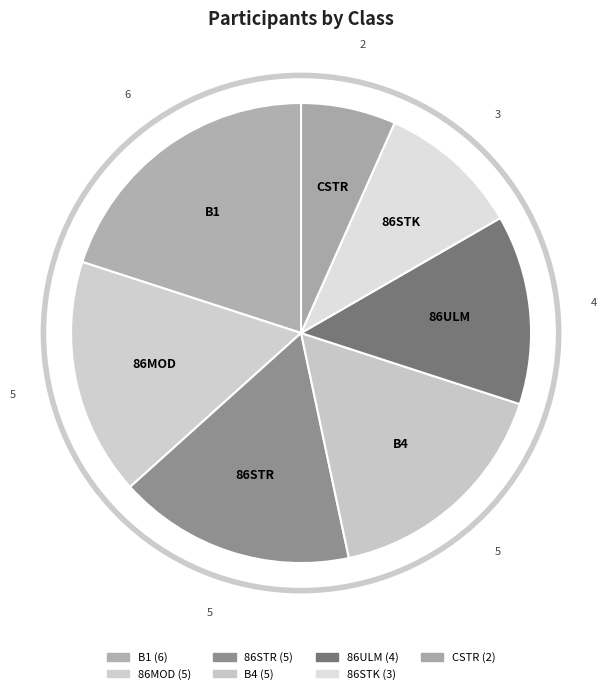

How many segments does this pie chart have?

7